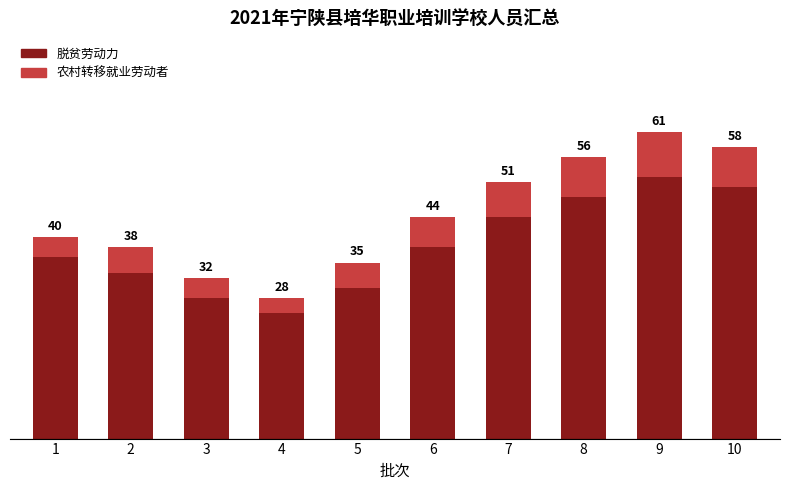

Are the bars horizontal?

No